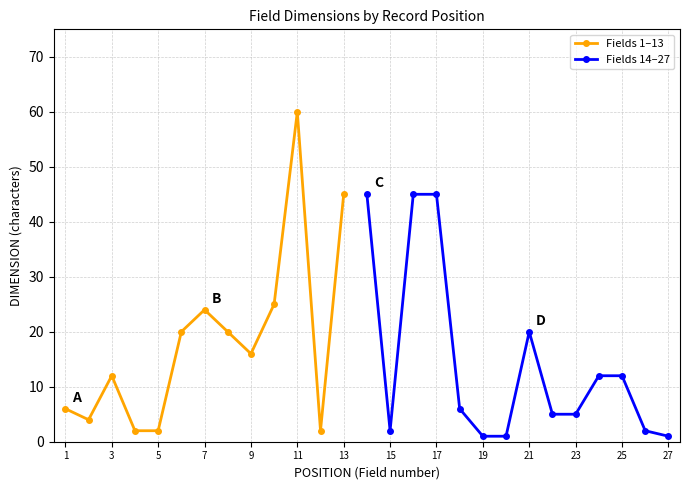

How many interior local peaks (higher than both neighbors) does the data have?

4